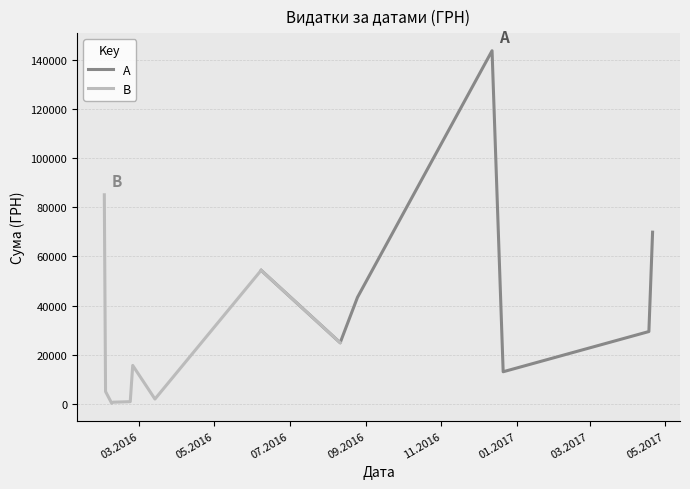

What is the value of the 5th point from the left?

107657.1